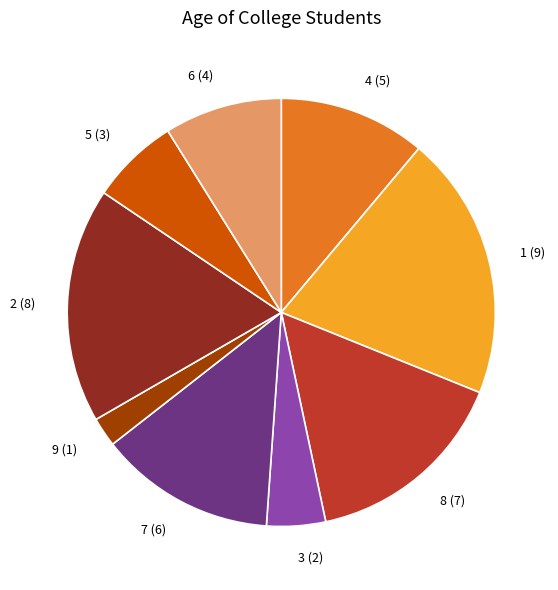

Which slice is the largest?

1